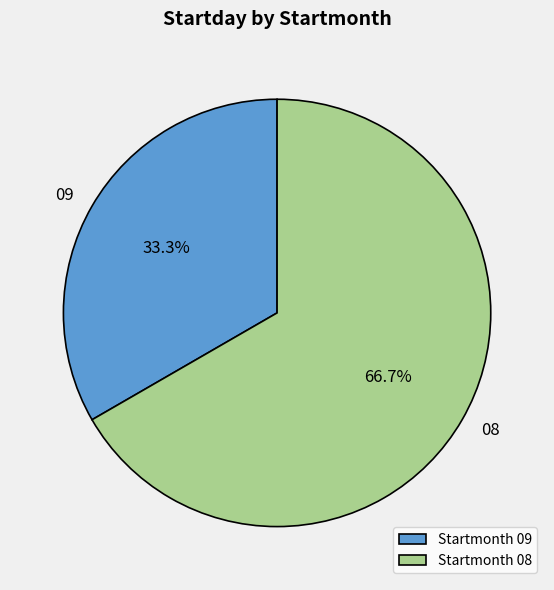

What is the majority slice?

Startmonth 08